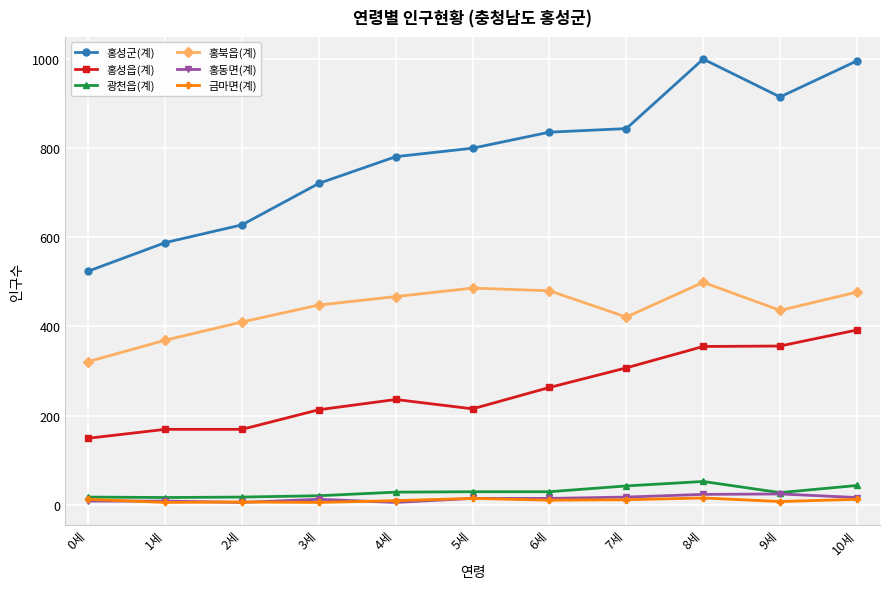

At how many categories does at least one series exceed 639?

8